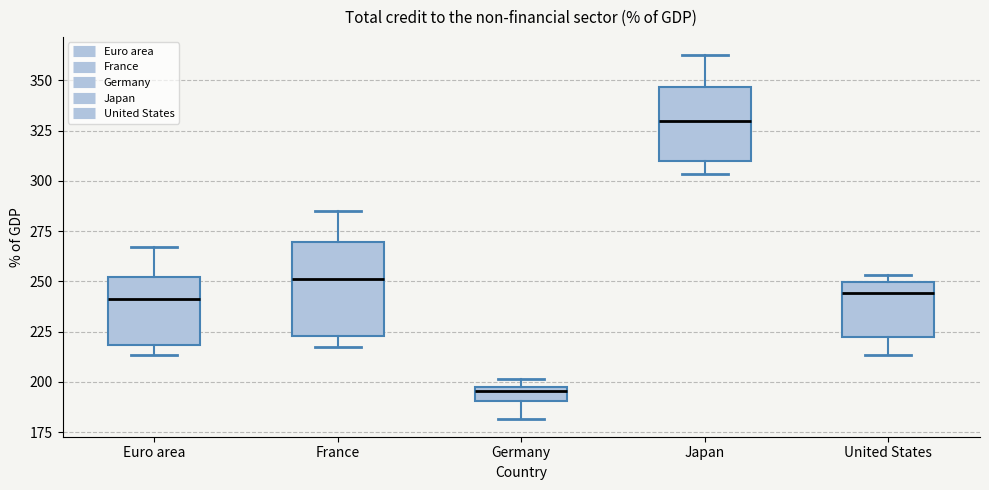

Comparing the boxes themselves (not the whiskers), which one is the tallest?

France